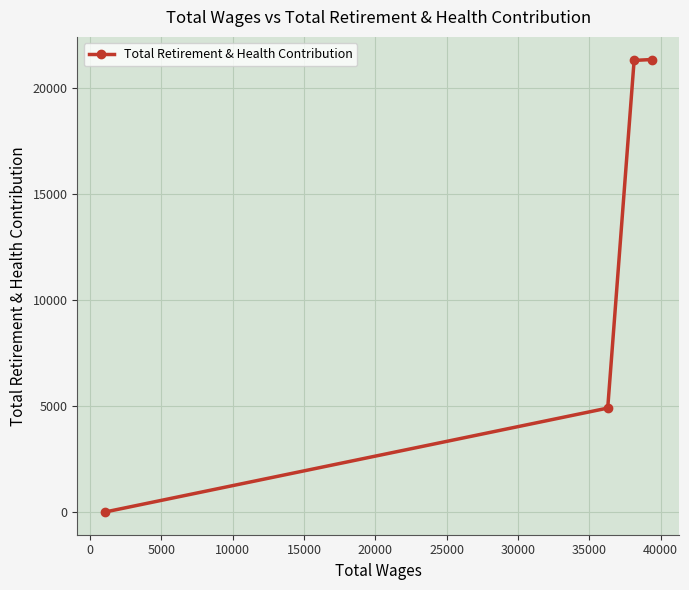

What is the greatest value displayed?

21333